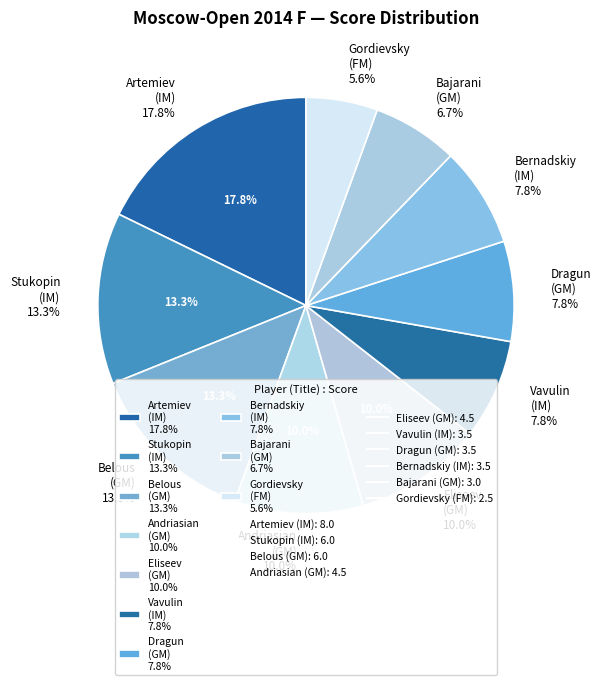

To the nearest percent, what is the combined percentage of Bernadskiy Vitaliy and Dragun Kamil?

16%